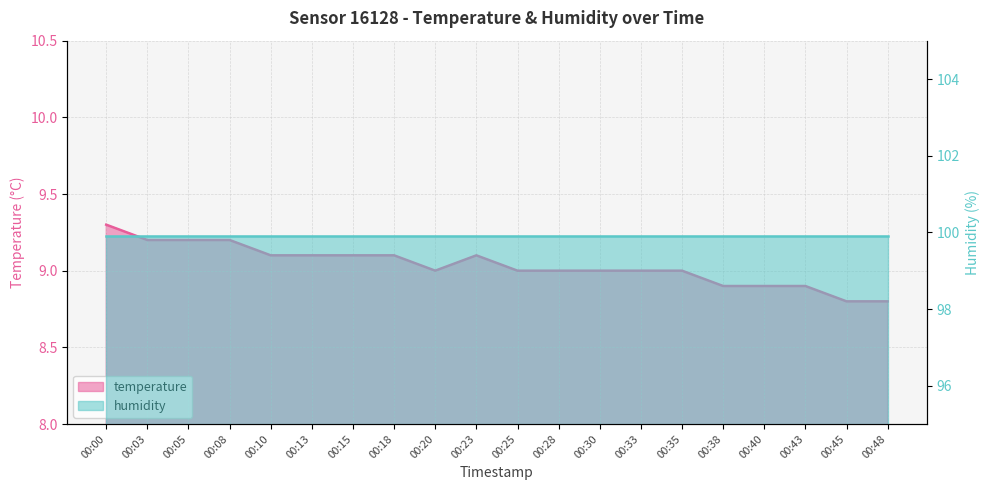

What is the maximum value shown in the chart?

9.3